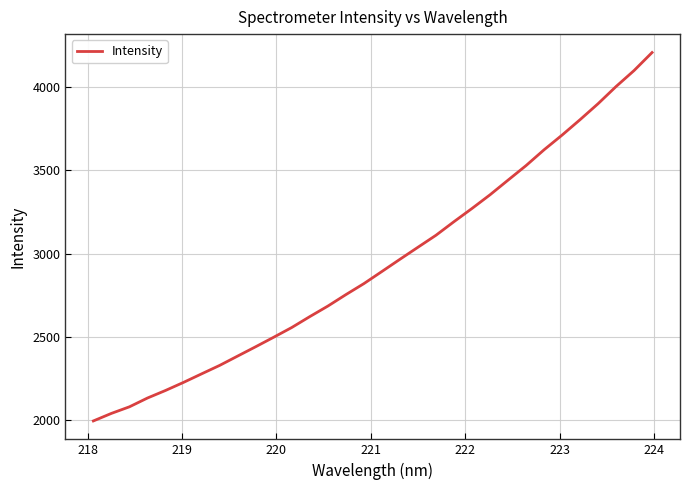

What is the minimum value shown in the chart?

1997.3